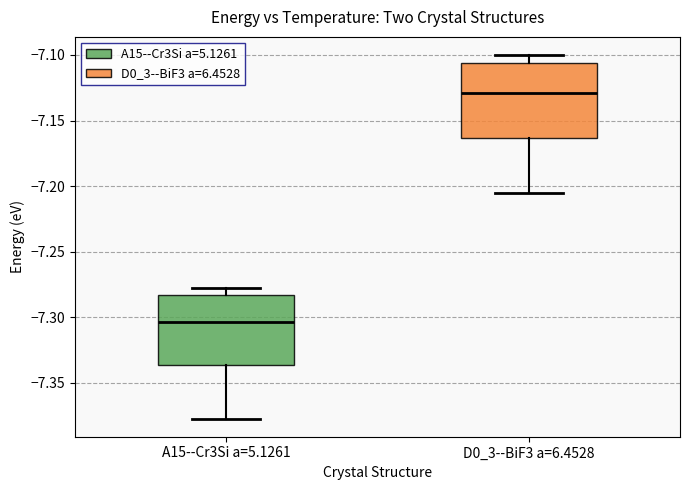

Reading left to right, read every box against the y-axis: the position of its median line, the range the box covers, and the ends of its whiskers. The values are not printed on the chart, so give them approximately, as read against the axis.

A15--Cr3Si a=5.1261: median -7.305, box -7.335 to -7.285, whiskers -7.375 to -7.280
D0_3--BiF3 a=6.4528: median -7.130, box -7.165 to -7.105, whiskers -7.205 to -7.100